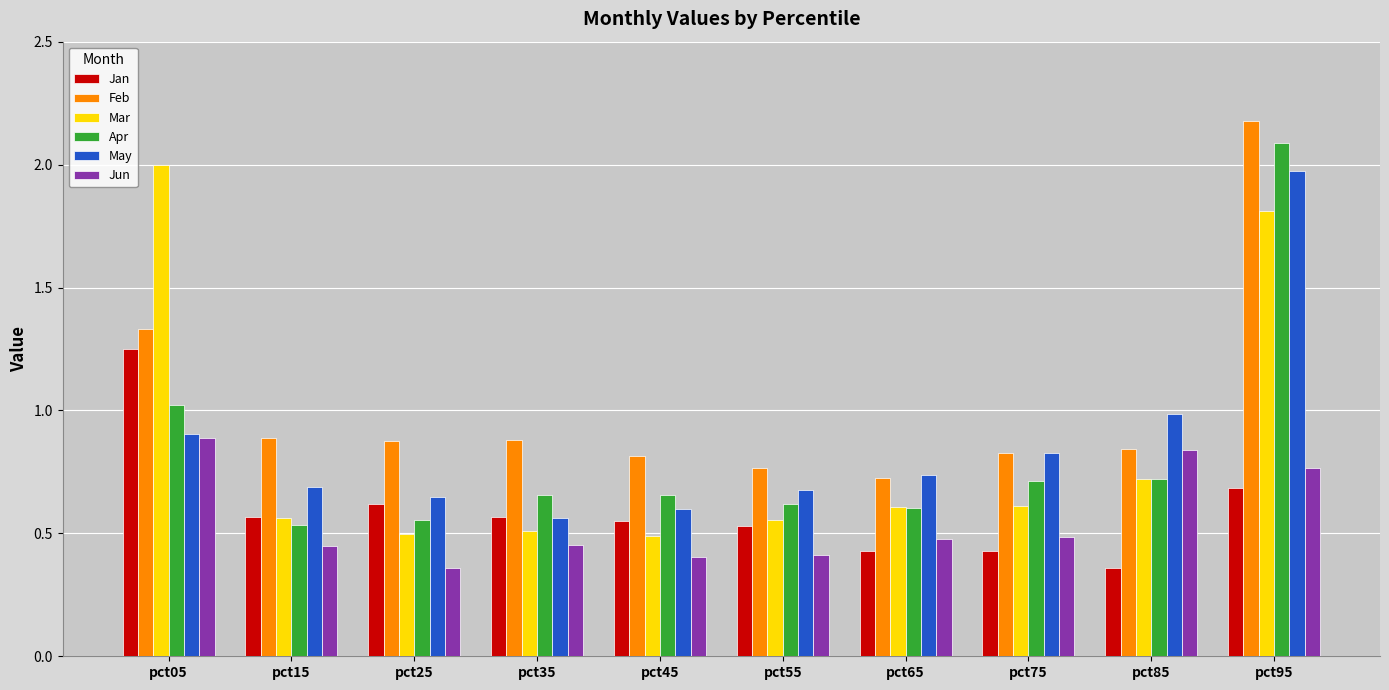

At which label is Jan closest to 0?

pct85